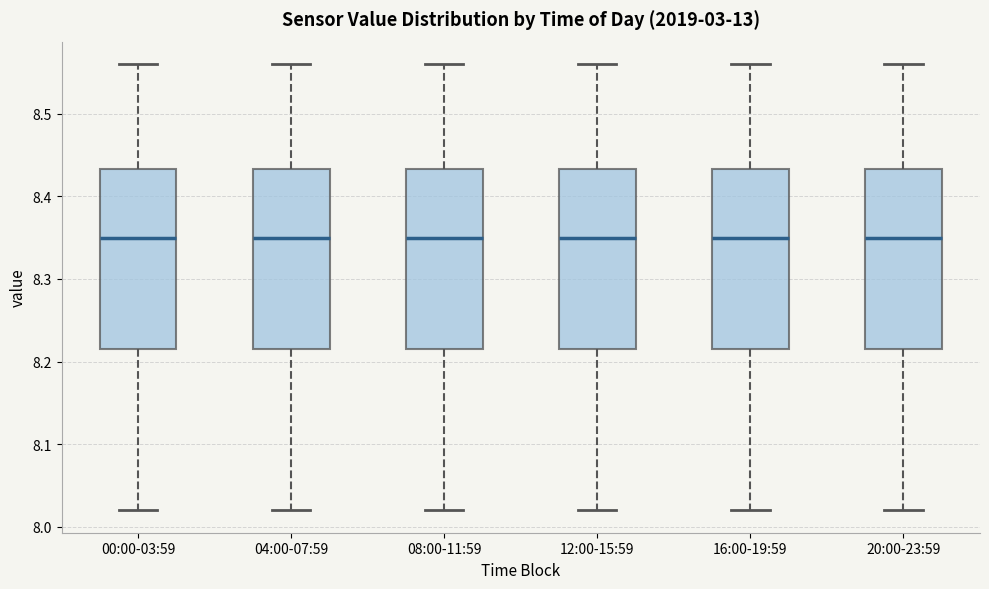

Where does the lower whisker of the box for 08:00-11:59 end on the y-axis? The values are not printed on the chart, so give them approximately, as read against the axis.

8.02